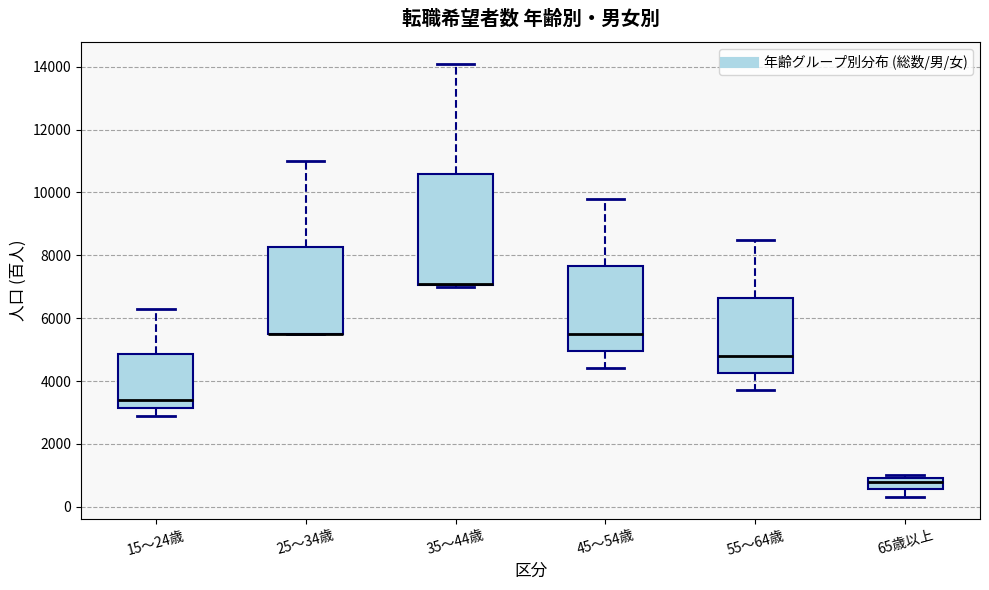

Reading left to right, transcribe this box plot: for each box, give where its median line is, the range the box spans, and where its two whiskers end, as read against the y-axis. The values are not printed on the chart, so give them approximately, as read against the axis.

15～24歳: median 3400, box 3200 to 4800, whiskers 3000 to 6400
25～34歳: median 5600 (drawn on the box's lower edge), box 5600 to 8200, whiskers 5600 to 11000
35～44歳: median 7200 (drawn on the box's lower edge), box 7000 to 10600, whiskers 7000 to 14200
45～54歳: median 5600, box 5000 to 7600, whiskers 4400 to 9800
55～64歳: median 4800, box 4200 to 6600, whiskers 3800 to 8600
65歳以上: median 800, box 600 to 1000, whiskers 400 to 1000 (just above the box's upper edge)